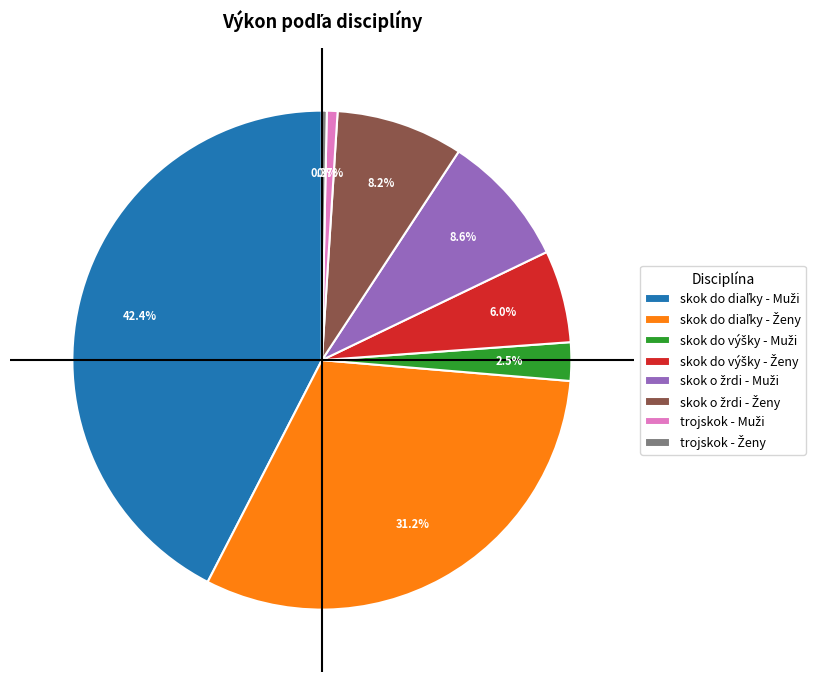

Is there a majority slice in this chart?

No